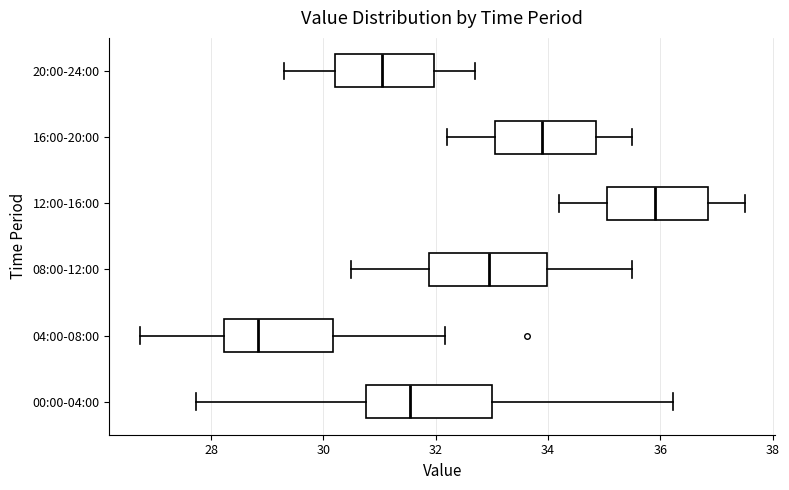

Reading bottom to top, read every box against the x-axis: the position of its median line, the range the box covers, and the ends of its whiskers. The values are not printed on the chart, so give them approximately, as read against the axis.

00:00-04:00: median 31.6, box 30.8 to 33.0, whiskers 27.8 to 36.2
04:00-08:00: median 28.8, box 28.2 to 30.2, whiskers 26.8 to 32.2
08:00-12:00: median 33.0, box 31.8 to 34.0, whiskers 30.6 to 35.6
12:00-16:00: median 36.0, box 35.0 to 36.8, whiskers 34.2 to 37.6
16:00-20:00: median 34.0, box 33.0 to 34.8, whiskers 32.2 to 35.6
20:00-24:00: median 31.0, box 30.2 to 32.0, whiskers 29.4 to 32.8